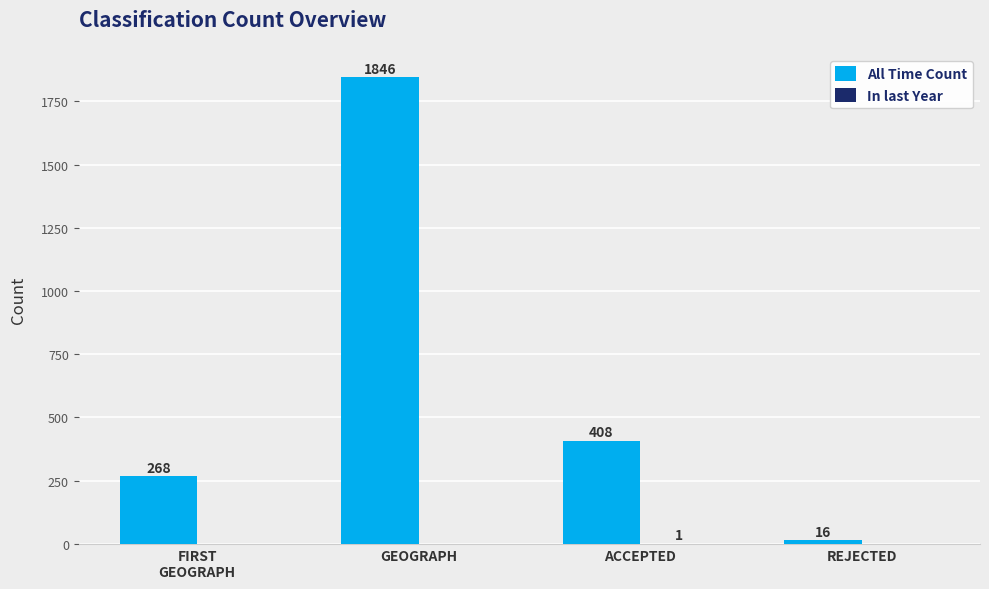

What is the sum of all All Time Count values?

2538